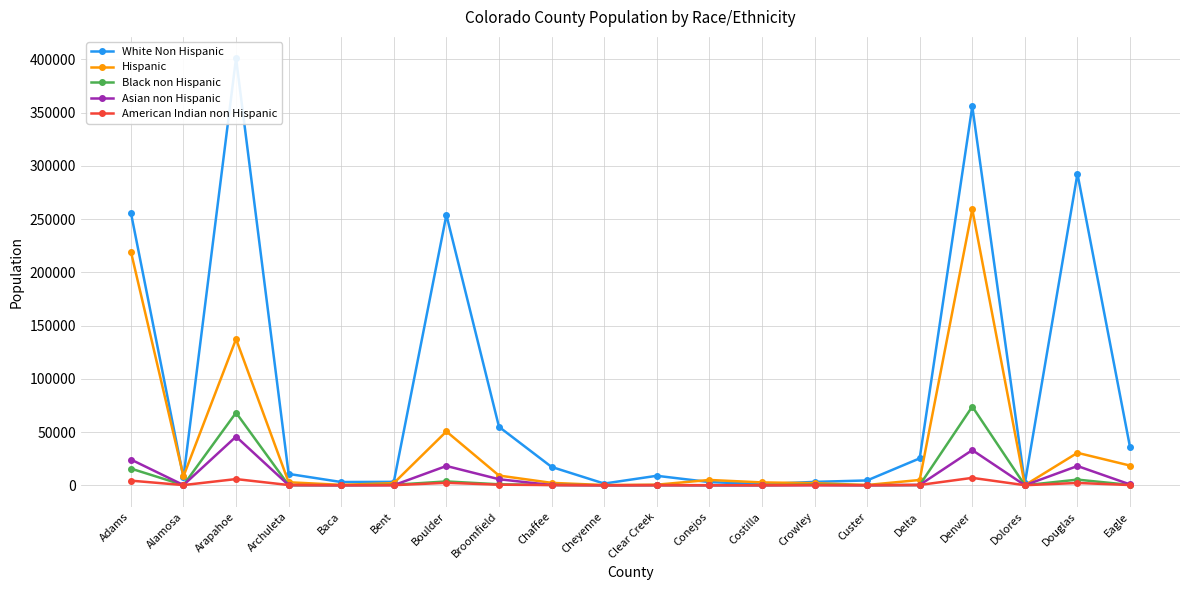

After their last crossing, which series has the higher values: Asian non Hispanic or Black non Hispanic?

Asian non Hispanic